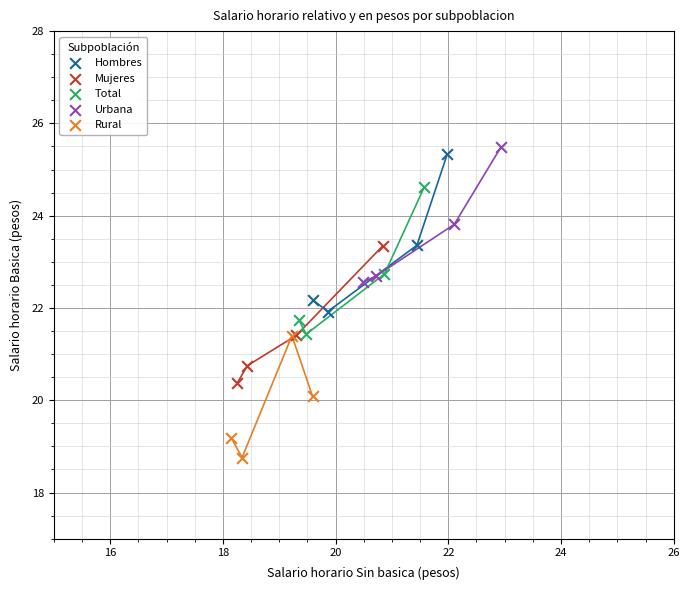

Which series contains the lowest Y value?

Rural